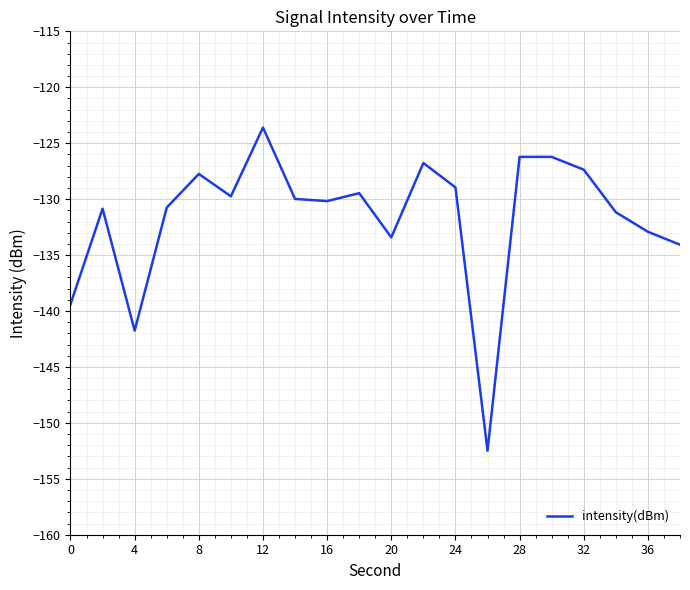

What is the maximum value shown in the chart?

-123.6